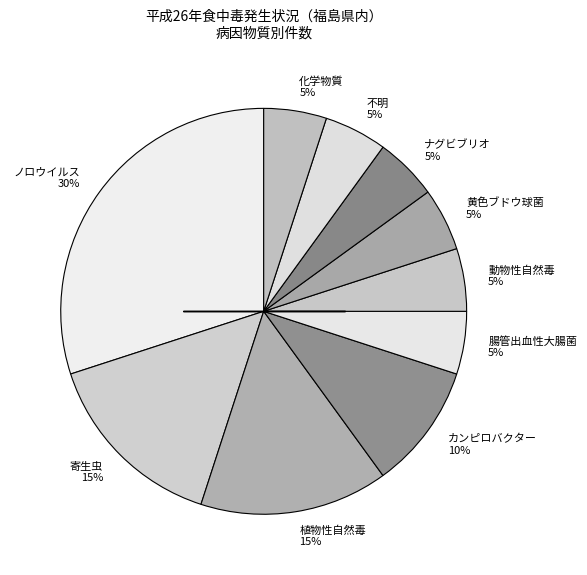

What percentage is the ノロウイルス slice, to the nearest percent?

30%